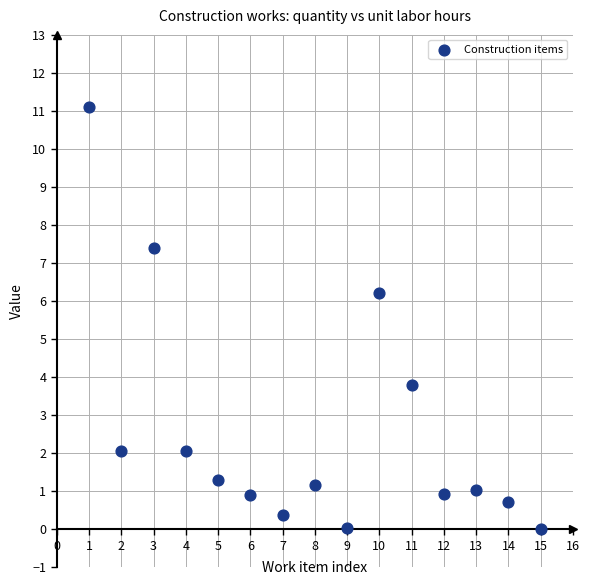

What is the range of X values (max minus min)?

14.0